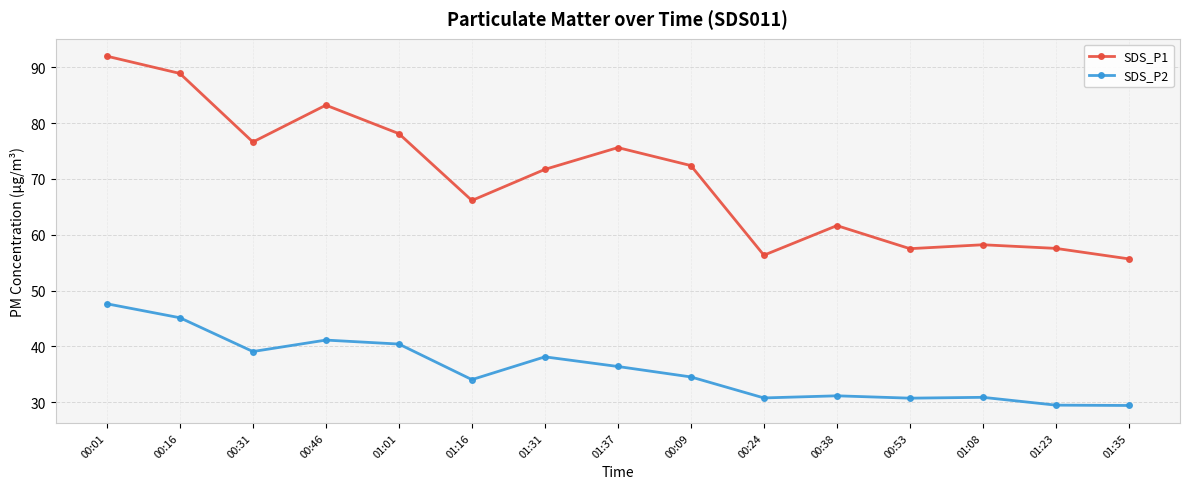

Which category has the highest value across all series?

00:01